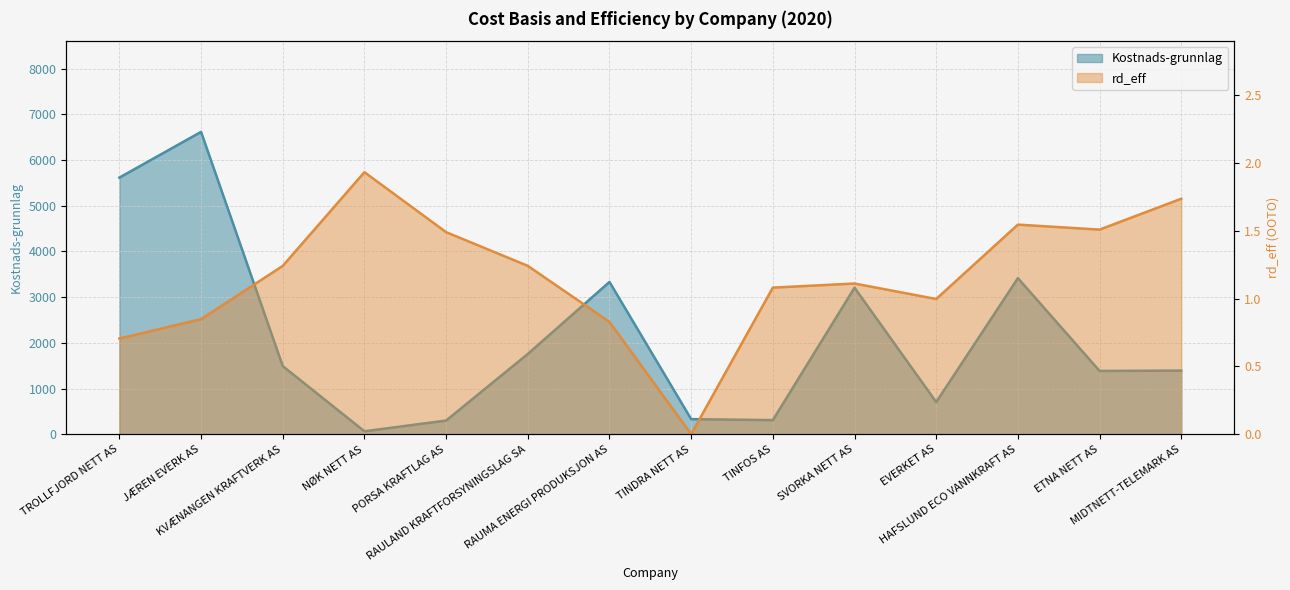

Which label corresponds to the smallest value in the chart?

TINDRA NETT AS